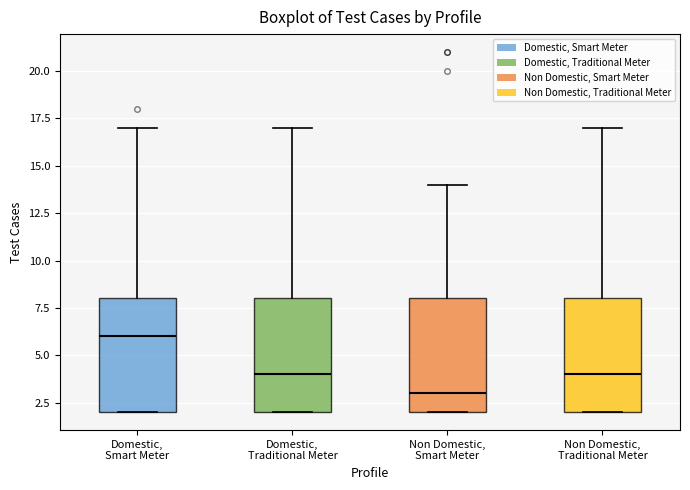

Reading left to right, read every box against the y-axis: the position of its median line, the range the box covers, and the ends of its whiskers. The values are not printed on the chart, so give them approximately, as read against the axis.

Domestic, Smart Meter: median 6, box 2 to 8, whiskers 2 to 17
Domestic, Traditional Meter: median 4, box 2 to 8, whiskers 2 to 17
Non Domestic, Smart Meter: median 3, box 2 to 8, whiskers 2 to 14
Non Domestic, Traditional Meter: median 4, box 2 to 8, whiskers 2 to 17